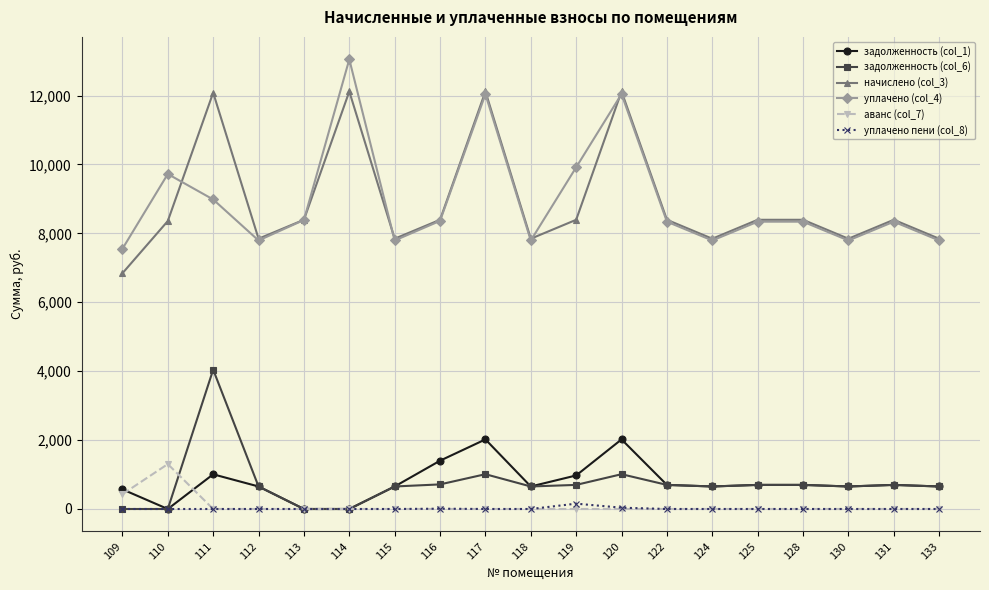

What is the value of the задолженность (col_6) point at the 17th from the left?

653.7